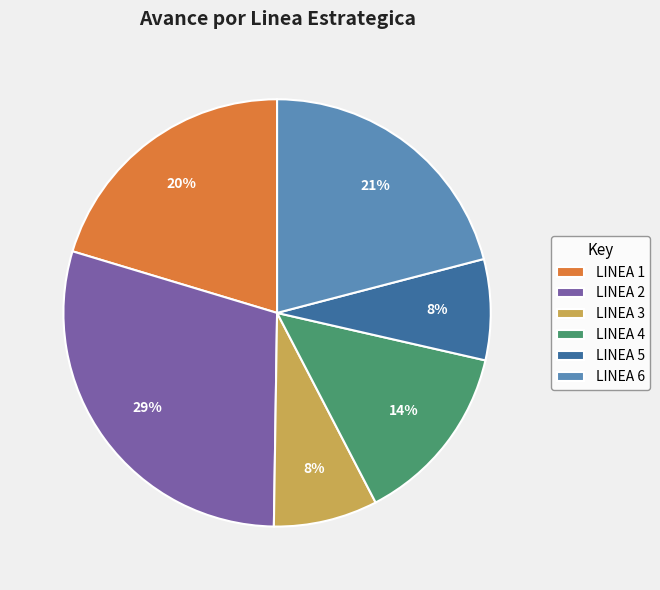

Between LINEA 4 and LINEA 6, which is larger?

LINEA 6